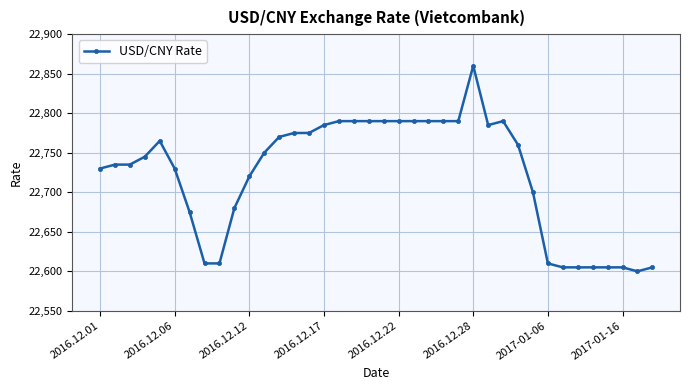

What is the sum of all values?

863435